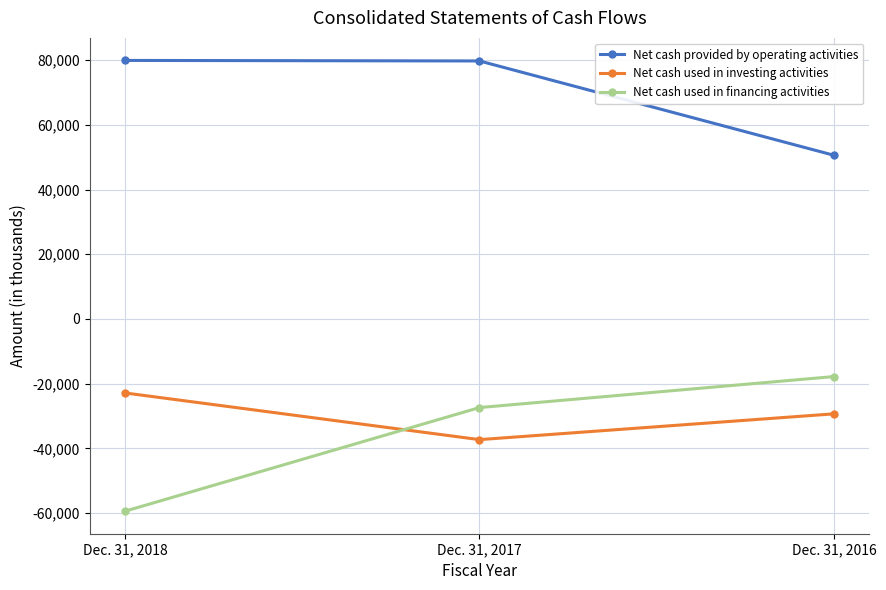

What is the difference between the maximum and minimum values in the Net cash used in investing activities series?

14428